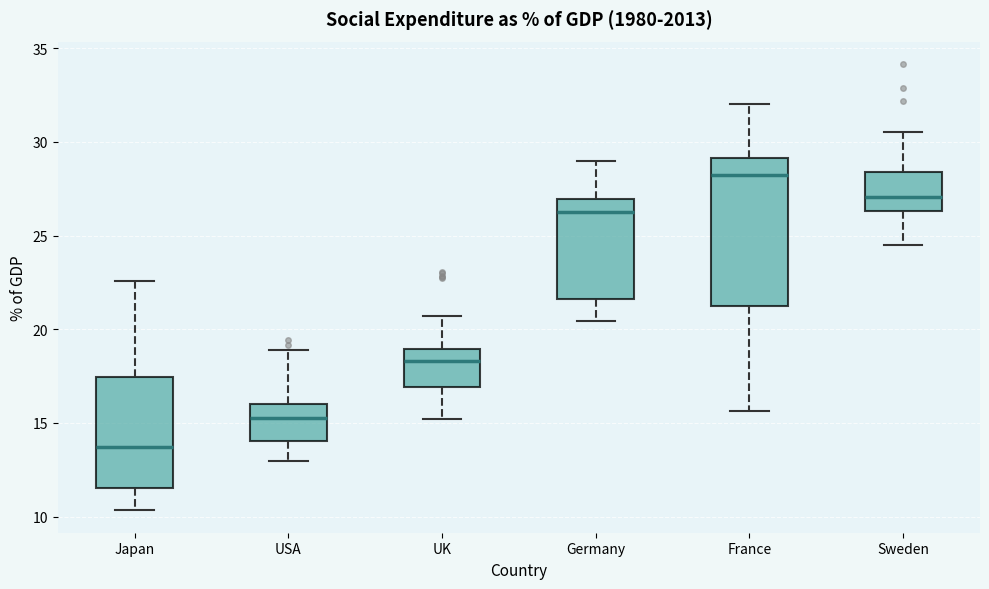

Where does the median line of the box for France sit on the y-axis? The values are not printed on the chart, so give them approximately, as read against the axis.

28.0